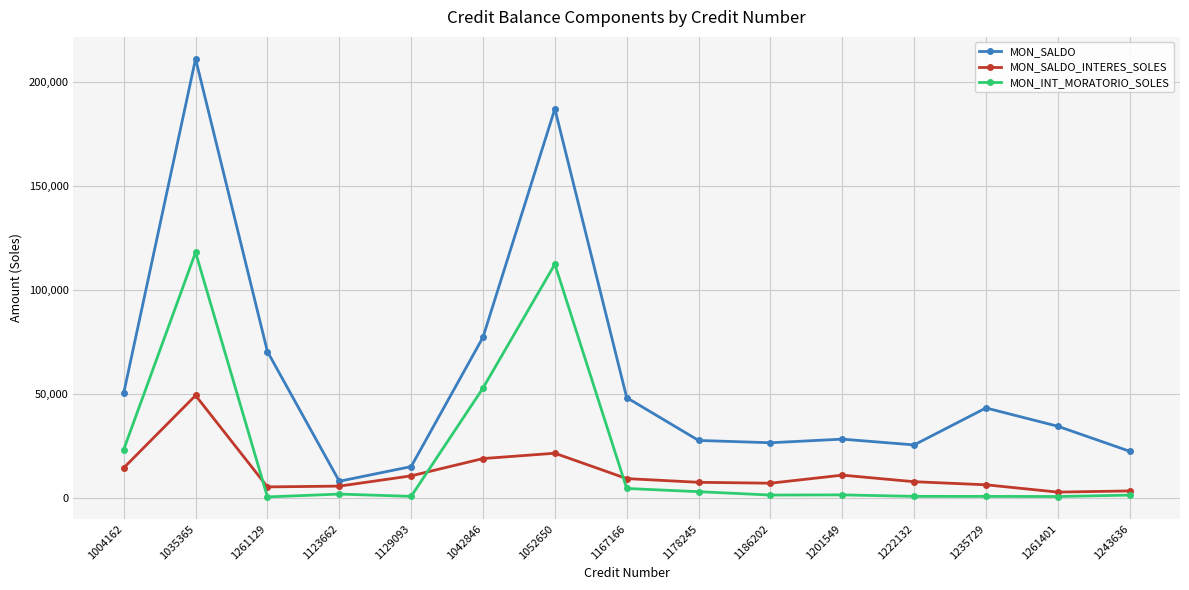

True or false: MON_SALDO and MON_INT_MORATORIO_SOLES cross at least once.

False